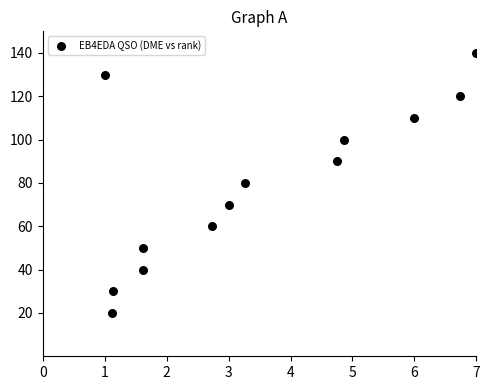

What is the range of Y values (max minus min)?

120